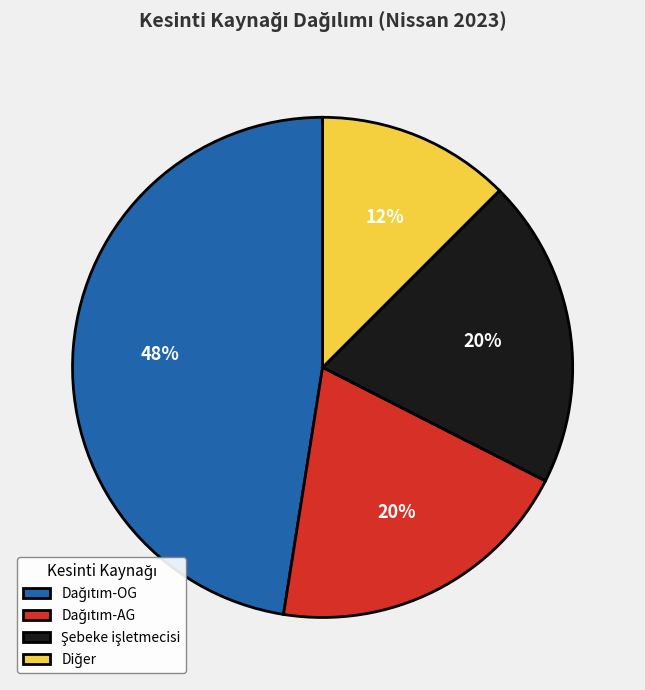

Is there any slice that represents more than half of the pie?

No